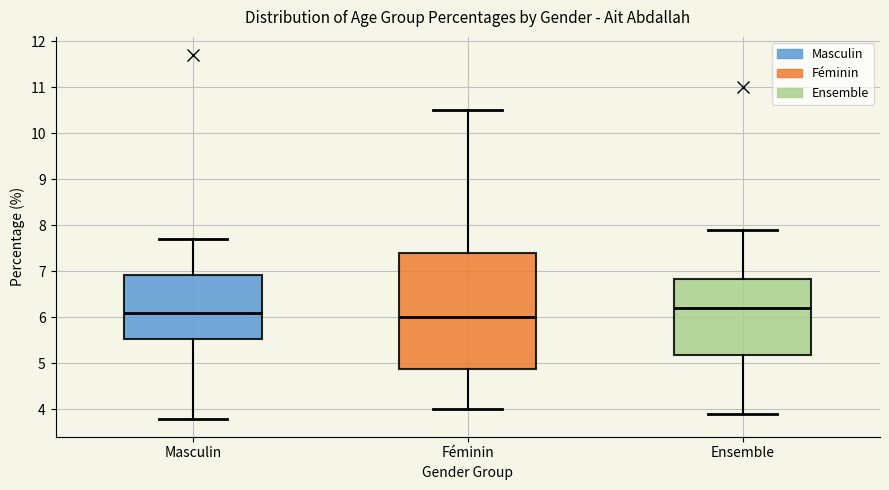

Where does the upper whisker of the box for Féminin end on the y-axis? The values are not printed on the chart, so give them approximately, as read against the axis.

10.5